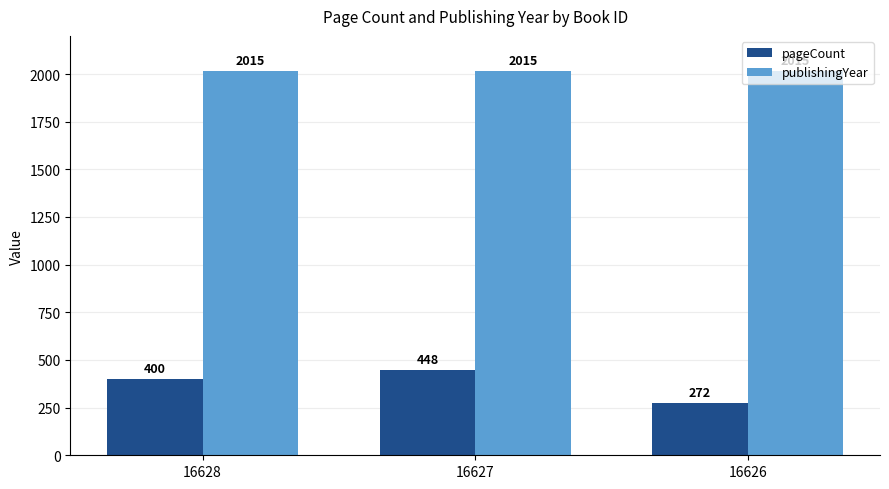

Which series has the widest spread of values?

pageCount